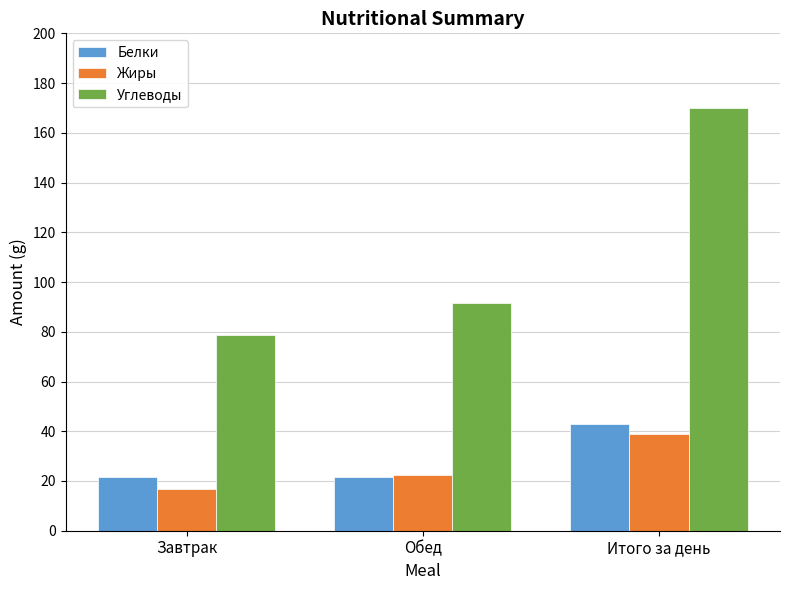

How many groups of bars are there?

3